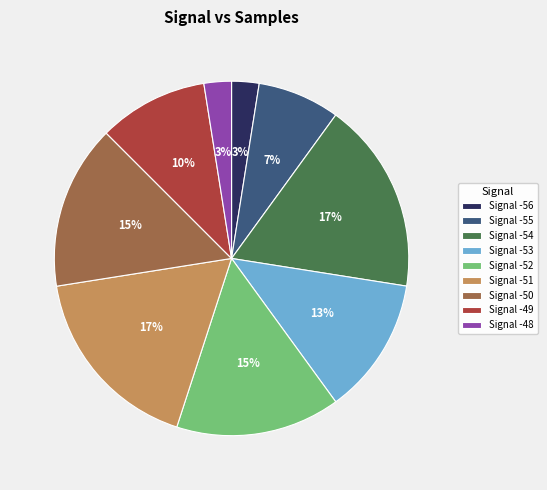

Count the number of slices in the pie.

9